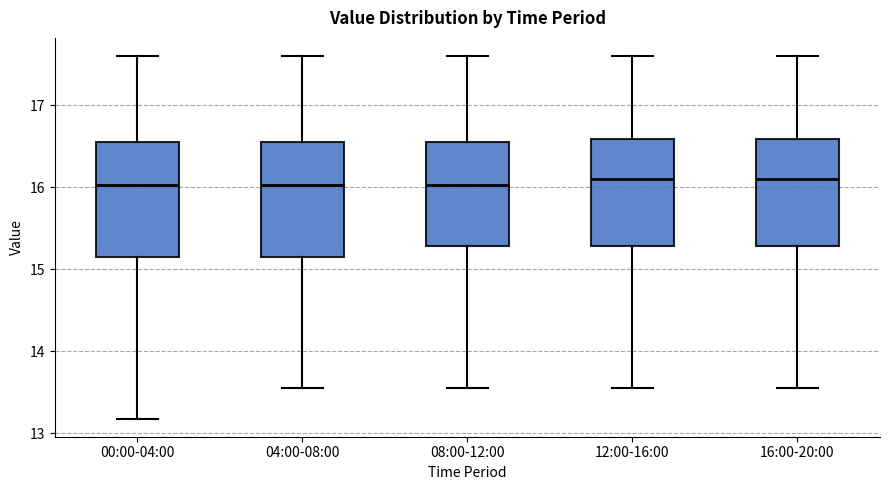

Reading left to right, transcribe this box plot: for each box, give where its median line is, the range the box spans, and where its two whiskers end, as read against the y-axis. The values are not printed on the chart, so give them approximately, as read against the axis.

00:00-04:00: median 16.0, box 15.1 to 16.6, whiskers 13.2 to 17.6
04:00-08:00: median 16.0, box 15.1 to 16.6, whiskers 13.6 to 17.6
08:00-12:00: median 16.0, box 15.3 to 16.6, whiskers 13.6 to 17.6
12:00-16:00: median 16.1, box 15.3 to 16.6, whiskers 13.6 to 17.6
16:00-20:00: median 16.1, box 15.3 to 16.6, whiskers 13.6 to 17.6